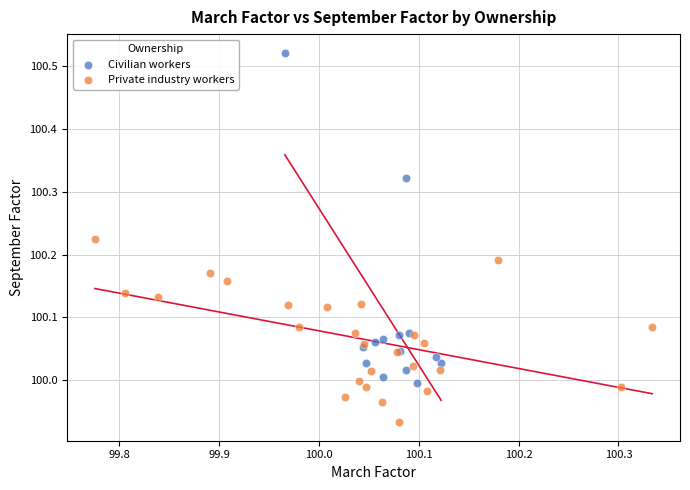

Which series reaches the maximum Y coordinate?

Civilian workers